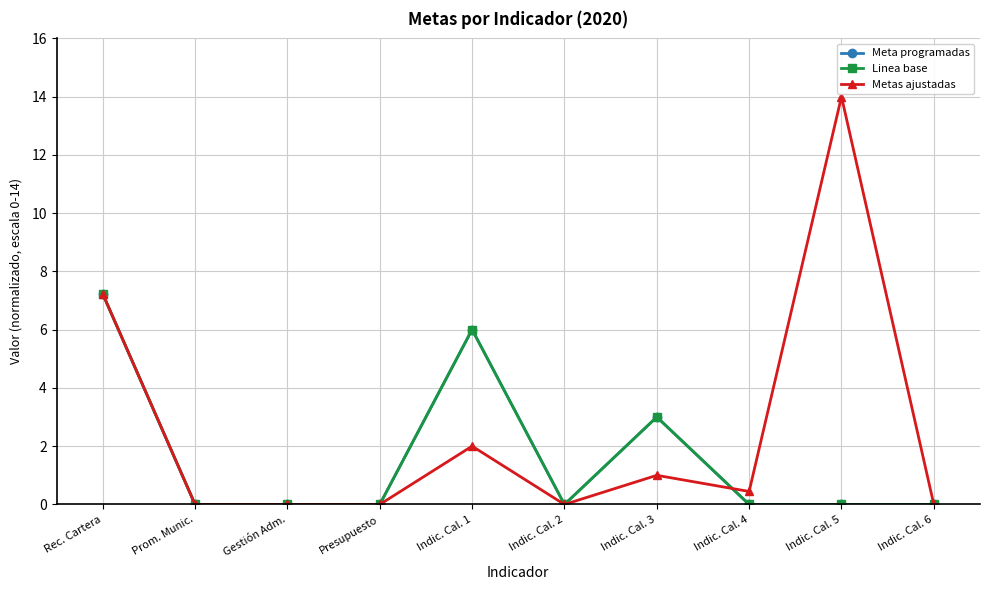

Rank the series by their maximum value, from highest to lowest.

Metas ajustadas, Meta programadas, Linea base